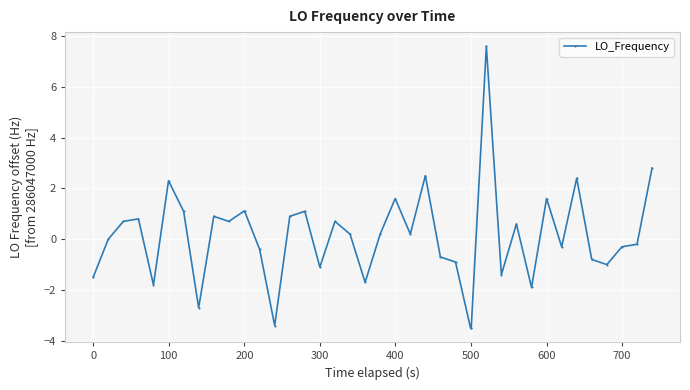

True or false: the data has more than 1 interior local peaks.

True